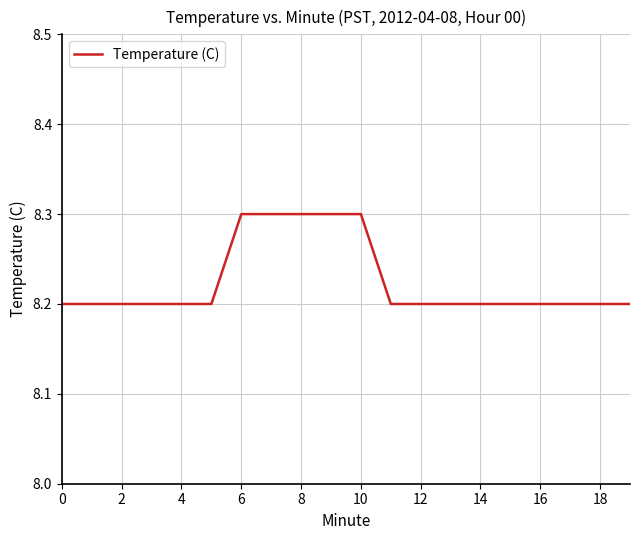

What is the greatest value displayed?

8.3